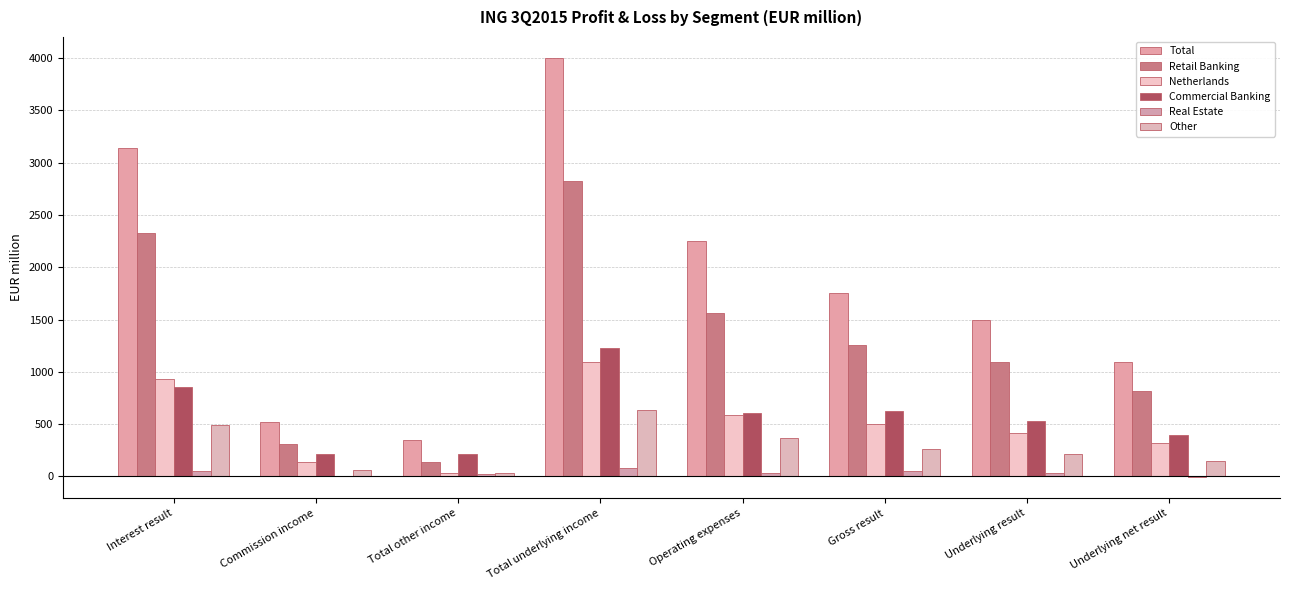

How many series are shown in this chart?

6